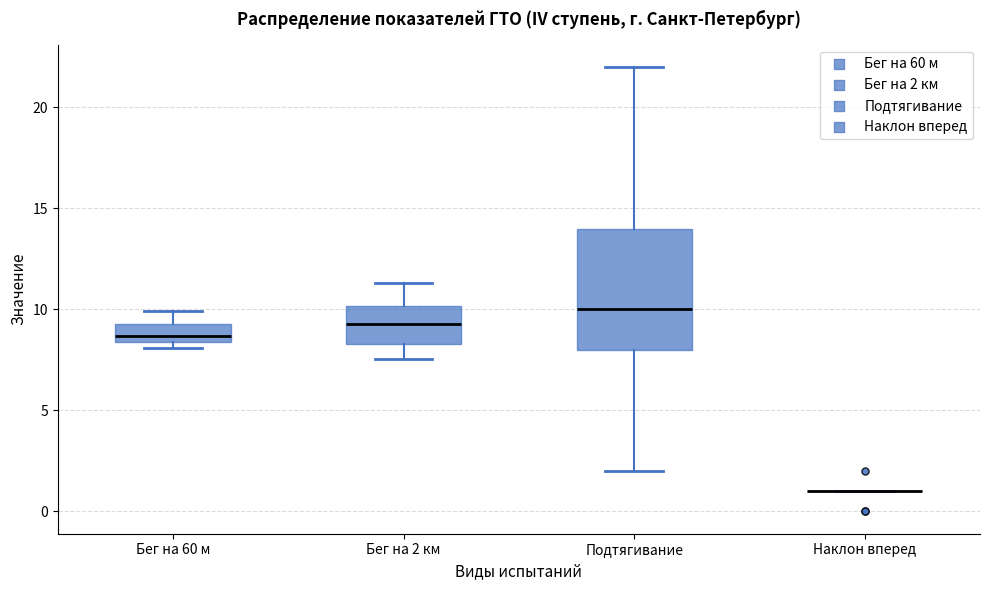

Reading left to right, read every box against the y-axis: the position of its median line, the range the box covers, and the ends of its whiskers. The values are not printed on the chart, so give them approximately, as read against the axis.

Бег на 60 м: median 8.5 (just above the box's lower edge), box 8.5 to 9.5, whiskers 8.0 to 10.0
Бег на 2 км: median 9.5, box 8.5 to 10.0, whiskers 7.5 to 11.5
Подтягивание: median 10.0, box 8.0 to 14.0, whiskers 2.0 to 22.0
Наклон вперед: box collapsed to a line at 1.0, whiskers 1.0 to 1.0